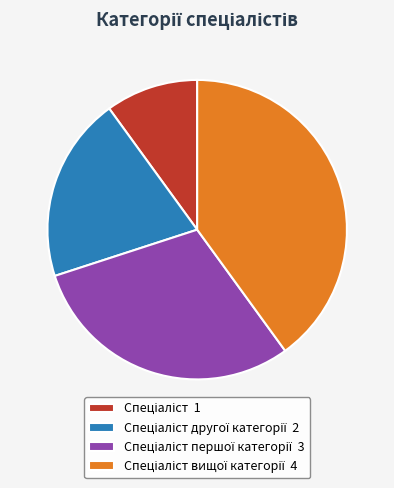

Does any single category account for the majority?

No